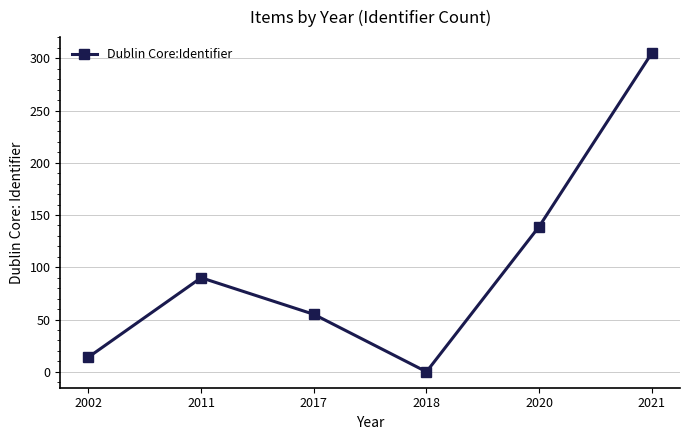

How many lines are shown in the chart?

1